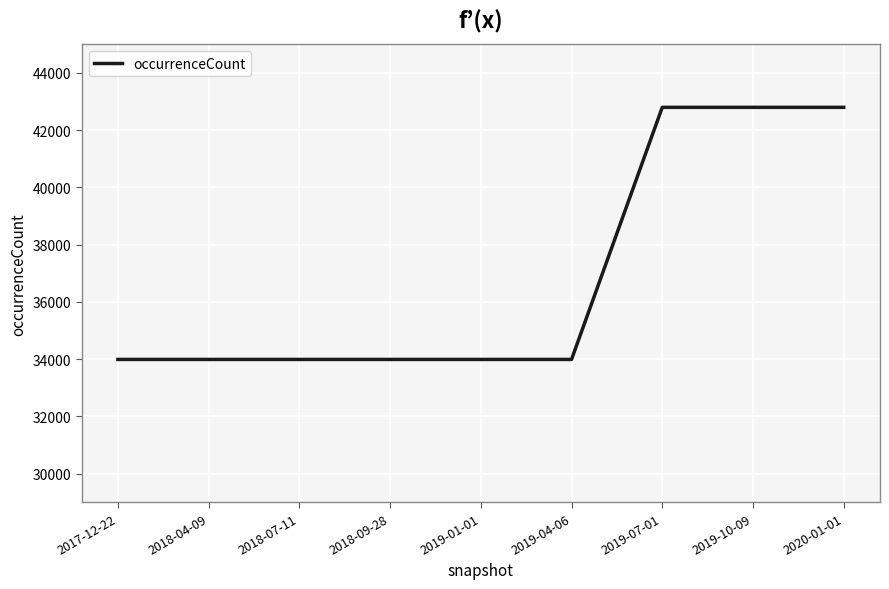

True or false: the data shows 45408 at 2018-09-28.

False